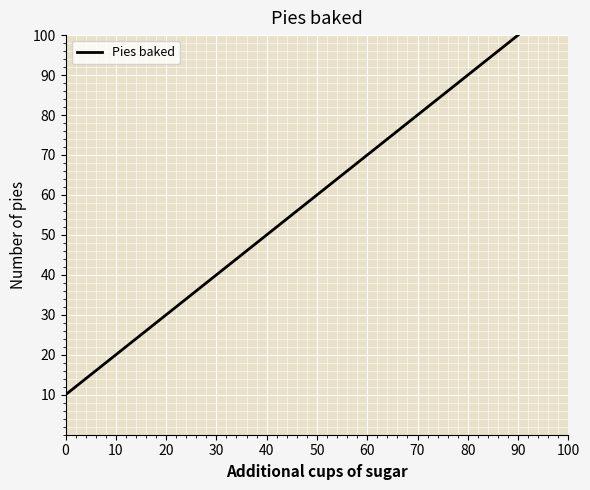

List the labels in order of value, largest first.

90, 80, 70, 60, 50, 40, 30, 20, 10, 0